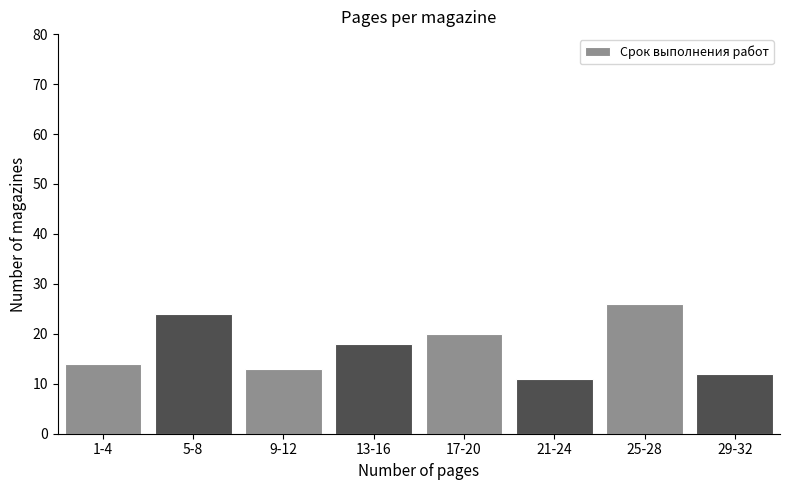

Reading left to right, extract all data points from this chart.

1-4=14	5-8=24	9-12=13	13-16=18	17-20=20	21-24=11	25-28=26	29-32=12